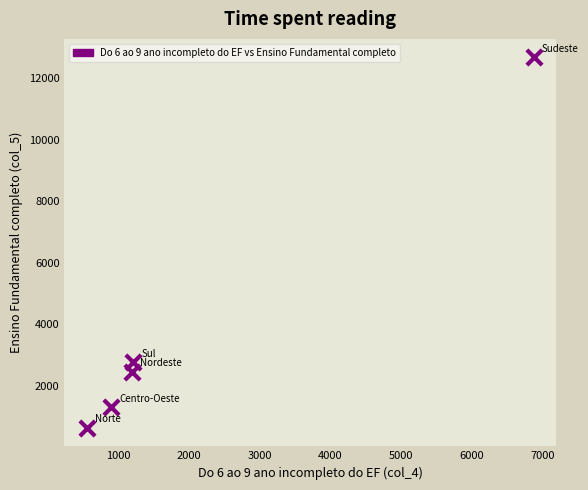

What is the average Y value?

3973